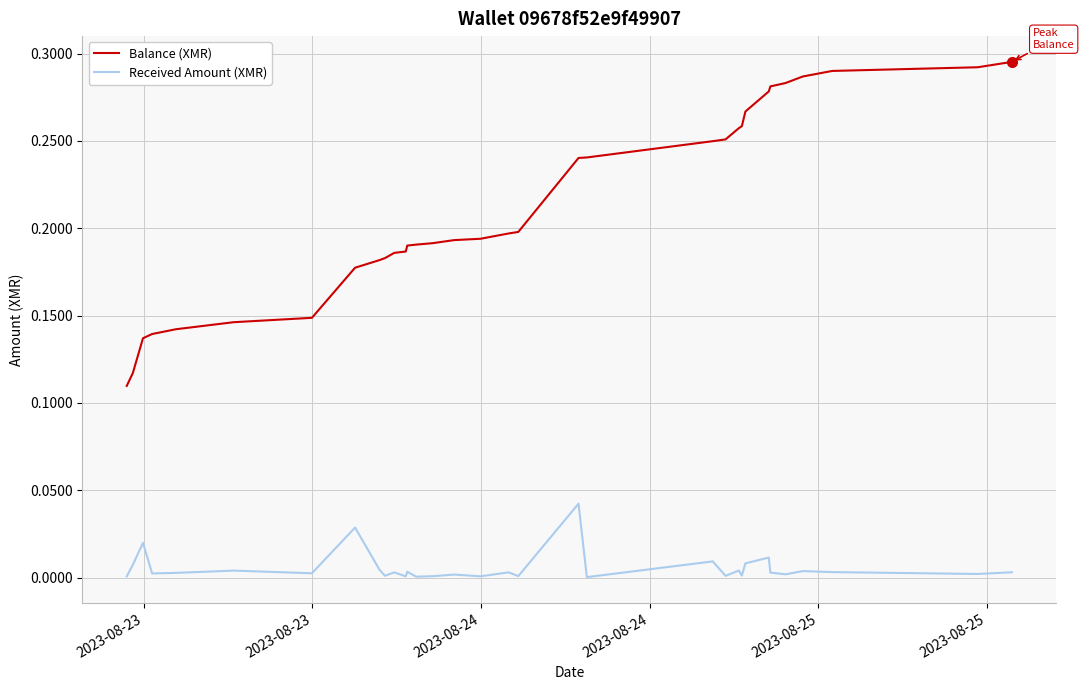

Rank the series by their average value, from lowest to highest.

Received Amount (XMR), Balance (XMR)